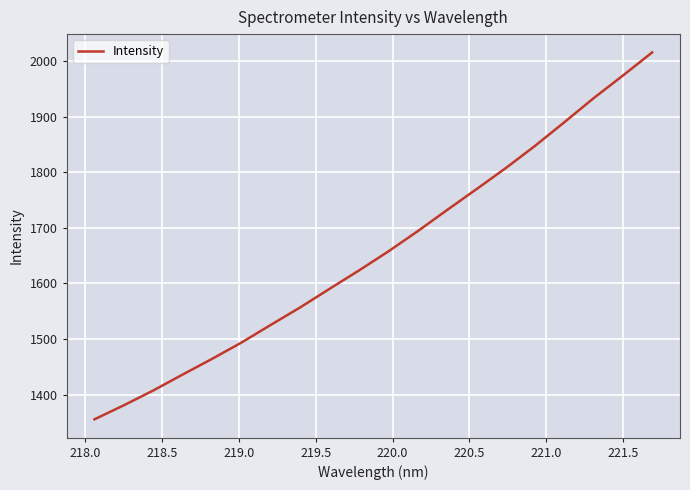

What is the greatest value displayed?

2015.2